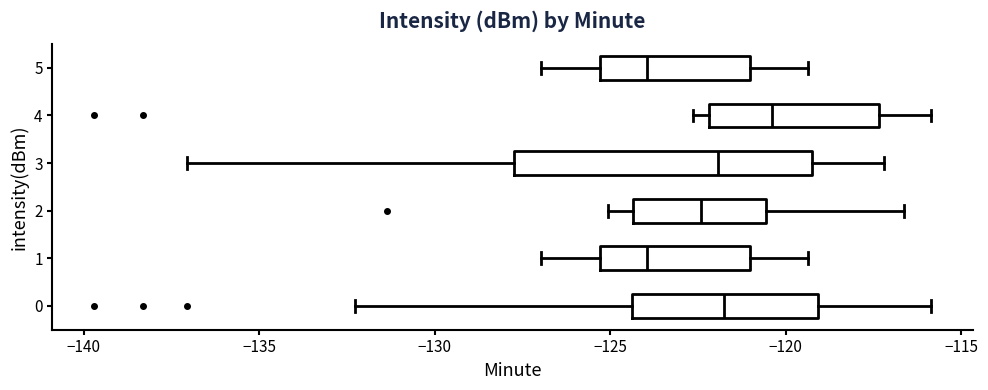

Where is the right edge of the box at y = 0 on the x-axis? The values are not printed on the chart, so give them approximately, as read against the axis.

-119.0